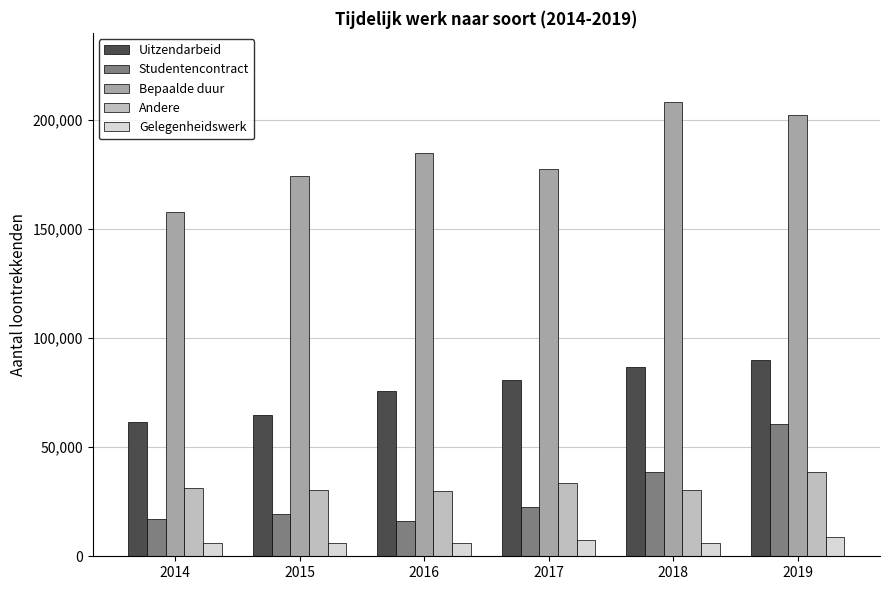

What is the difference between the second highest and minimum values in the Uitzendarbeid series?

25244.6